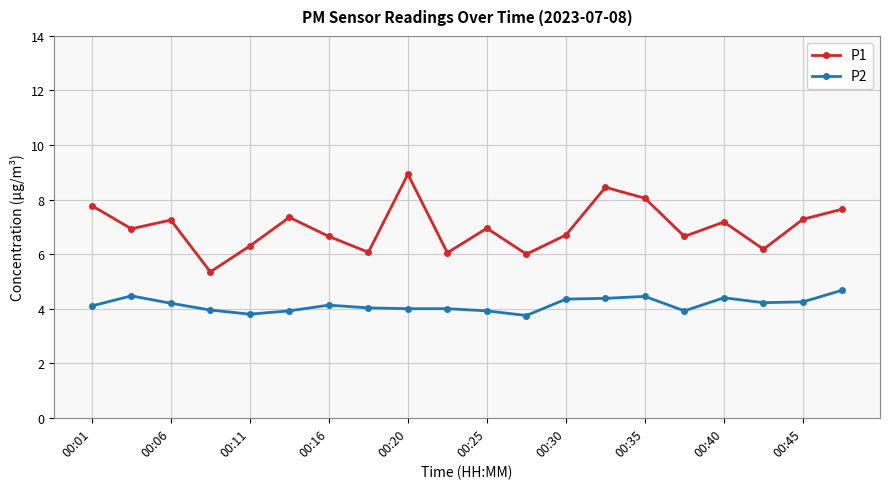

Rank the series by their average value, from lowest to highest.

P2, P1